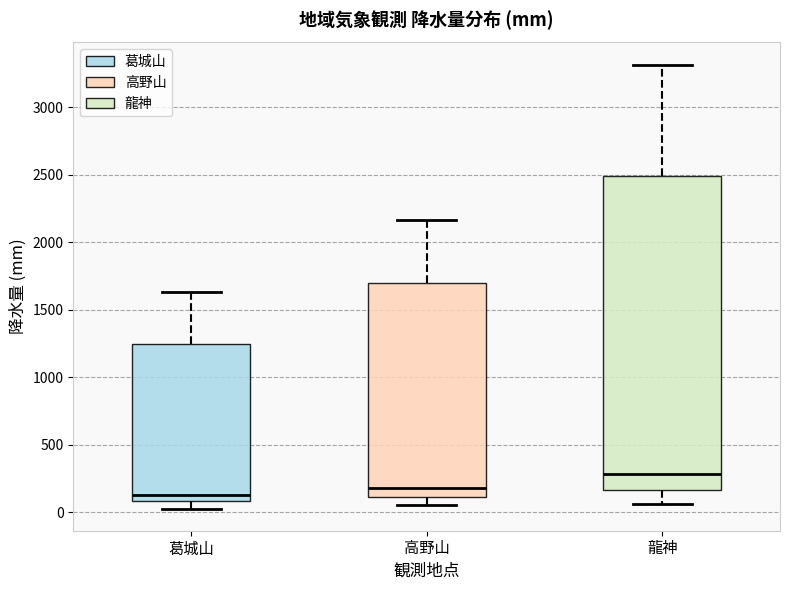

Comparing the boxes themselves (not the whiskers), which one is the tallest?

龍神